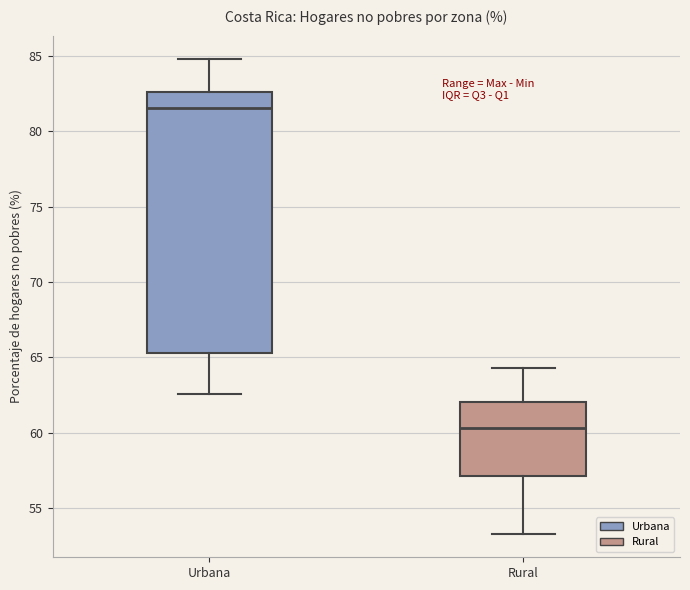

Where is the upper edge of the box for Rural on the y-axis? The values are not printed on the chart, so give them approximately, as read against the axis.

62.0